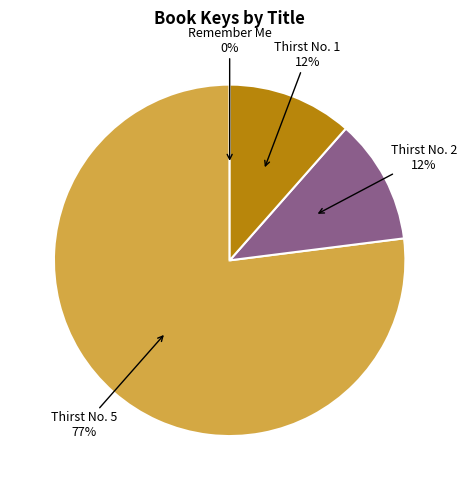

To the nearest percent, what is the average slice percentage?

25%